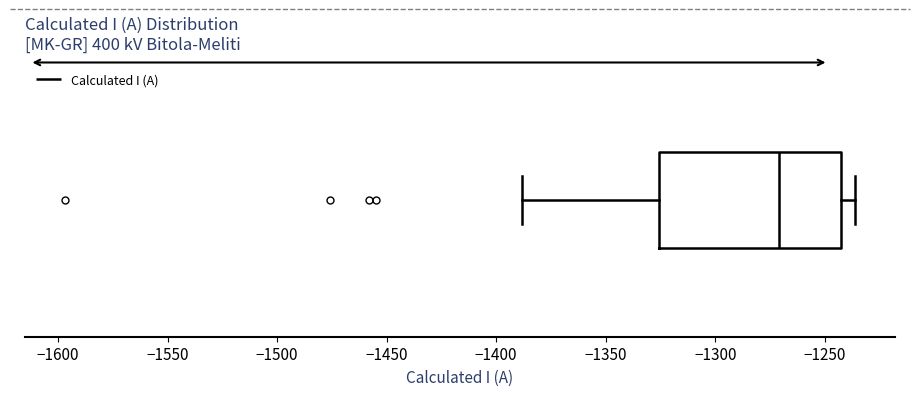

Where does the left whisker of the box end on the x-axis? The values are not printed on the chart, so give them approximately, as read against the axis.

-1390